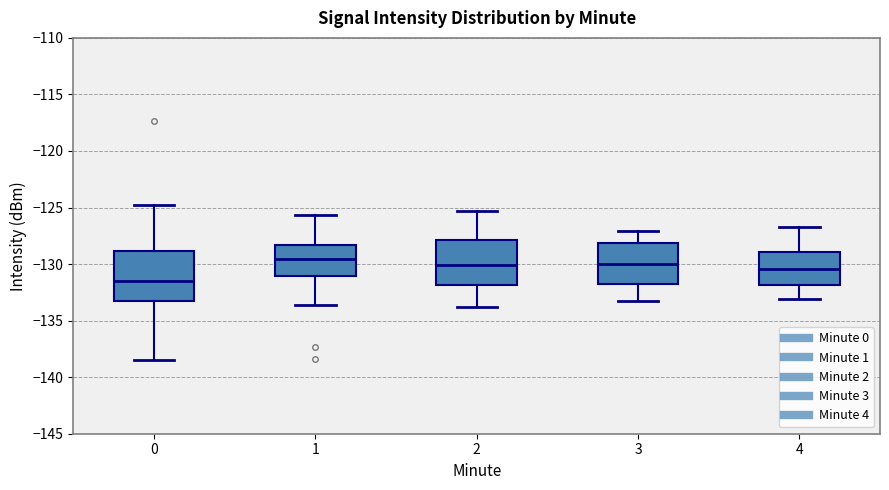

Where is the upper edge of the box at x = 1 on the y-axis? The values are not printed on the chart, so give them approximately, as read against the axis.

-128.5